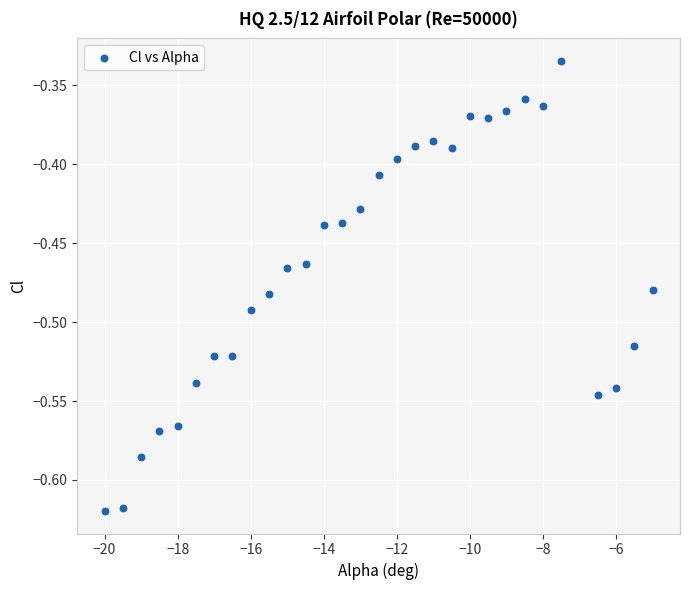

What is the range of X values (max minus min)?

15.0